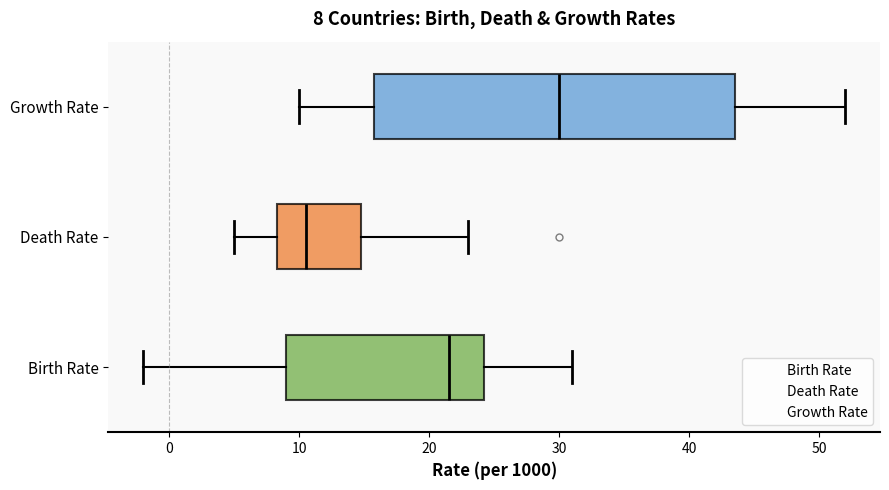

Comparing the boxes themselves (not the whiskers), which one is the widest?

Growth Rate